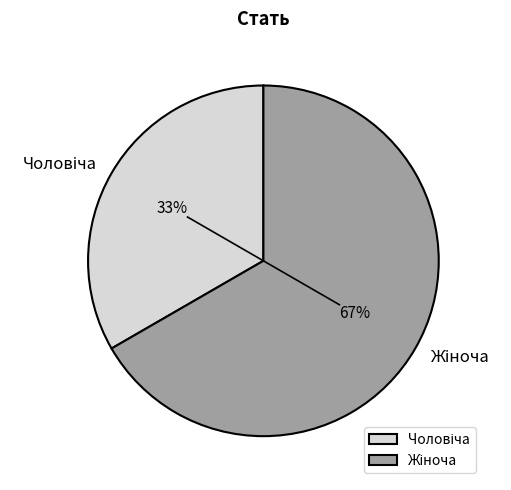

Is there a majority slice in this chart?

Yes